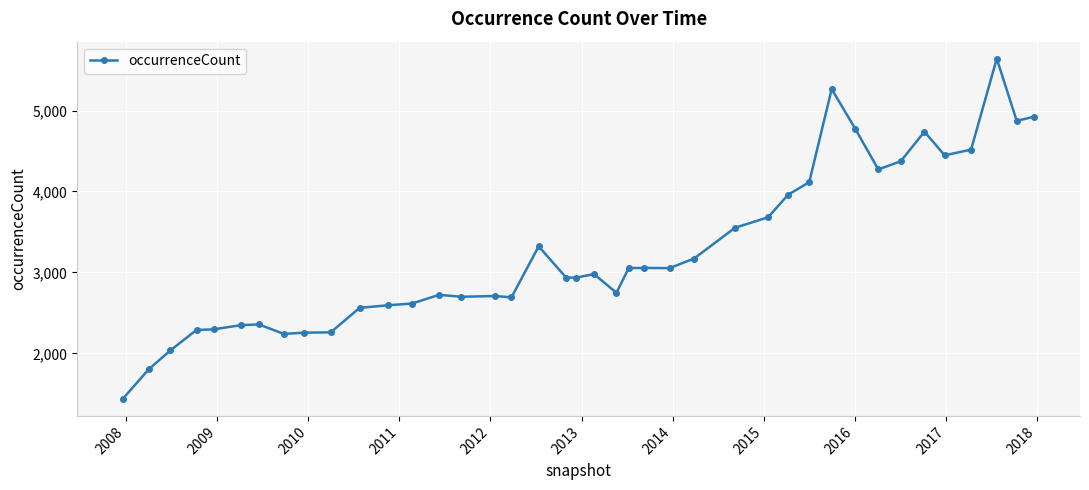

What is the difference between the maximum and second lowest values?

3839